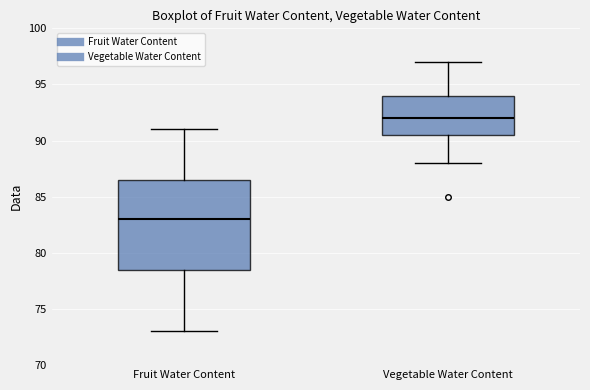

Comparing the boxes themselves (not the whiskers), which one is the tallest?

Fruit Water Content